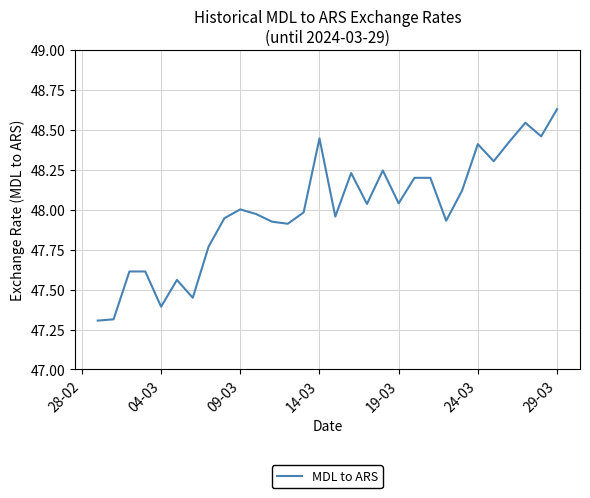

What is the smallest value displayed?

47.3